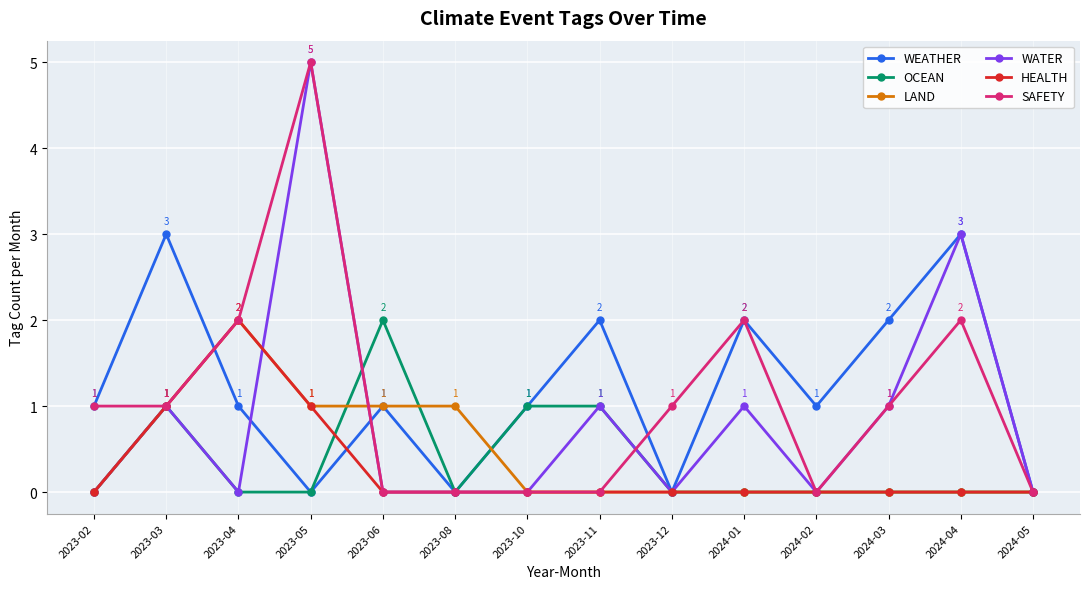

True or false: WEATHER has more than 2 interior local peaks.

True